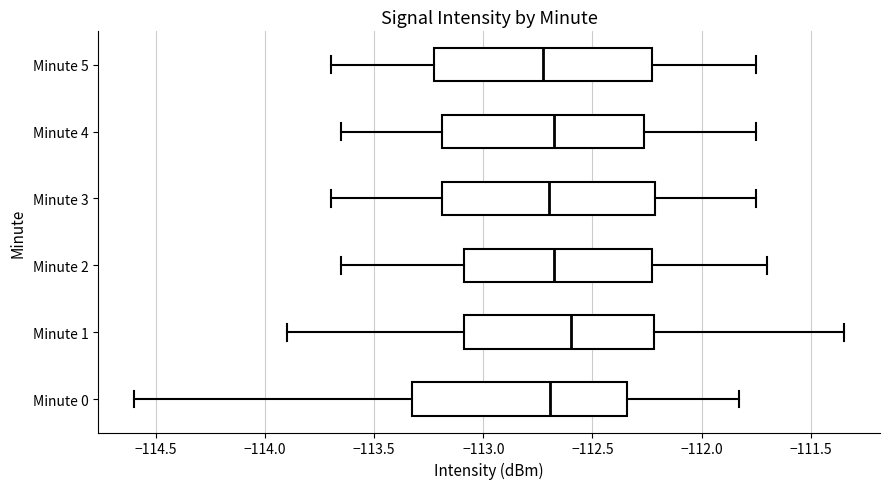

Where is the right edge of the box for Minute 3 on the x-axis? The values are not printed on the chart, so give them approximately, as read against the axis.

-112.20